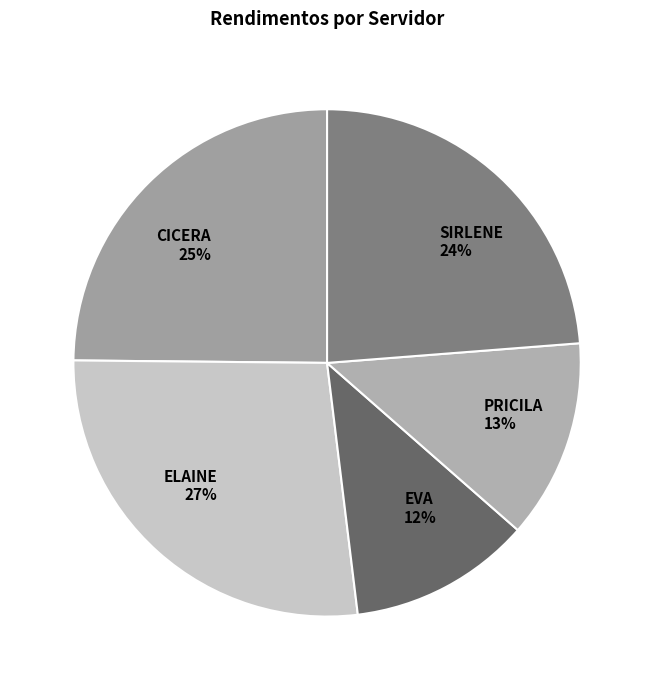

What is the largest slice in the pie chart?

ELAINE SOUZA SANTOS DA SILVA